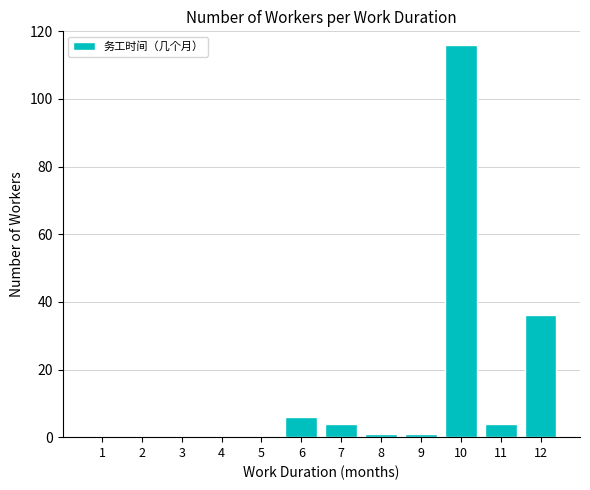

Reading right to left, extract all data points from this chart.

12=36	11=4	10=116	9=1	8=1	7=4	6=6	5=0	4=0	3=0	2=0	1=0